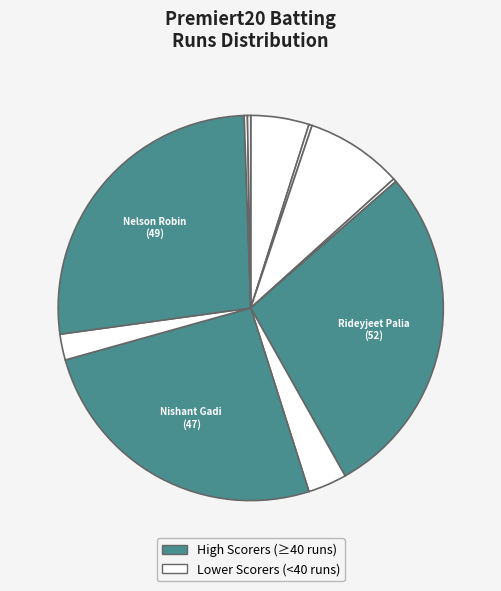

Which slice is the smallest?

Hamid Ali